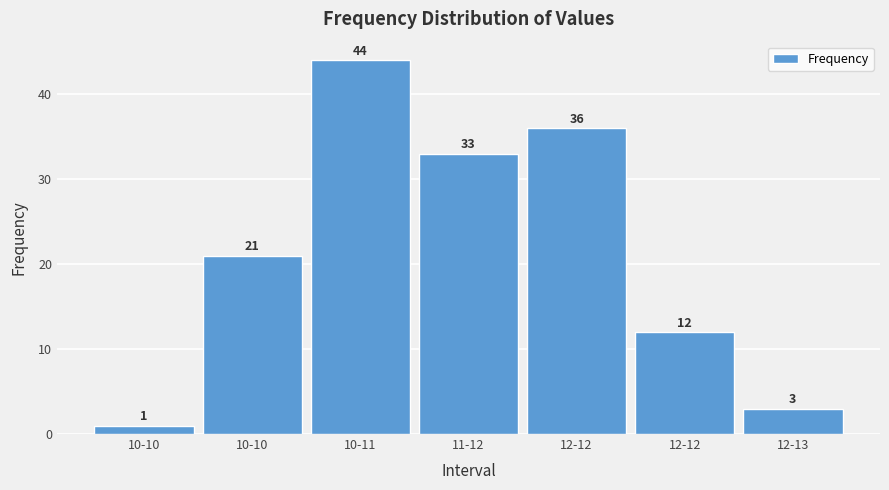

How many bars are there in total?

7